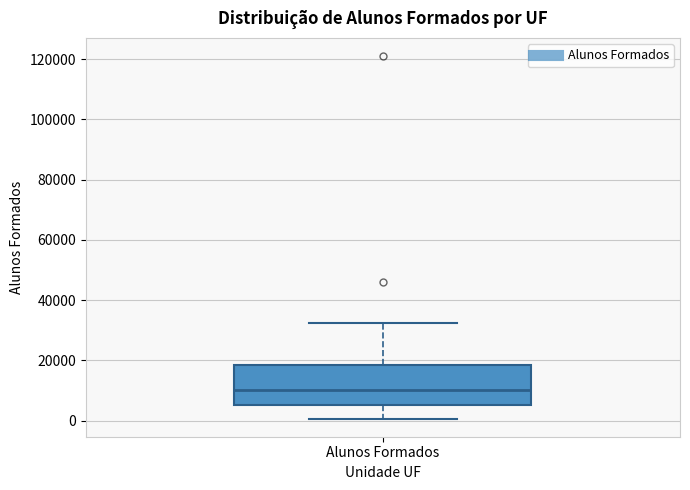

Where does the upper whisker of the box for Alunos Formados end on the y-axis? The values are not printed on the chart, so give them approximately, as read against the axis.

32000